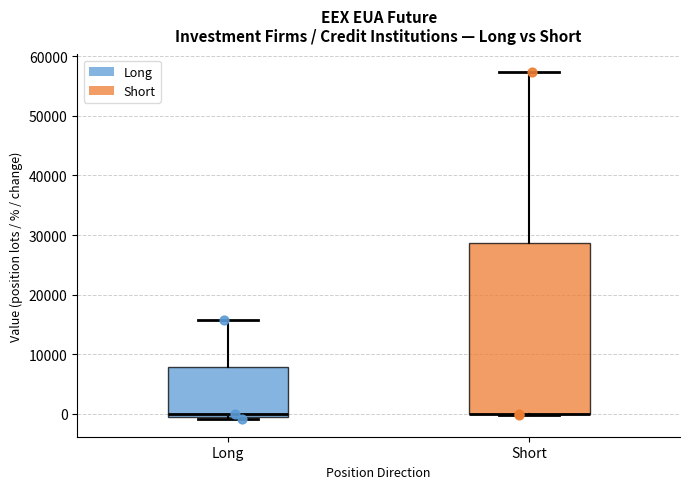

Reading left to right, read every box against the y-axis: the position of its median line, the range the box covers, and the ends of its whiskers. The values are not printed on the chart, so give them approximately, as read against the axis.

Long: median 0 (just above the box's lower edge), box 0 to 8000, whiskers -1000 to 16000
Short: median 0 (drawn on the box's lower edge), box 0 to 29000, whiskers 0 to 57000